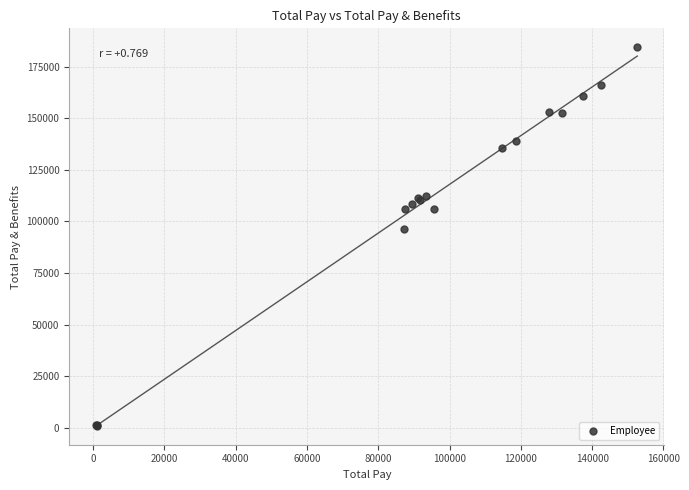

What Y value in the scatter plot is closest to 92723?

96449.0